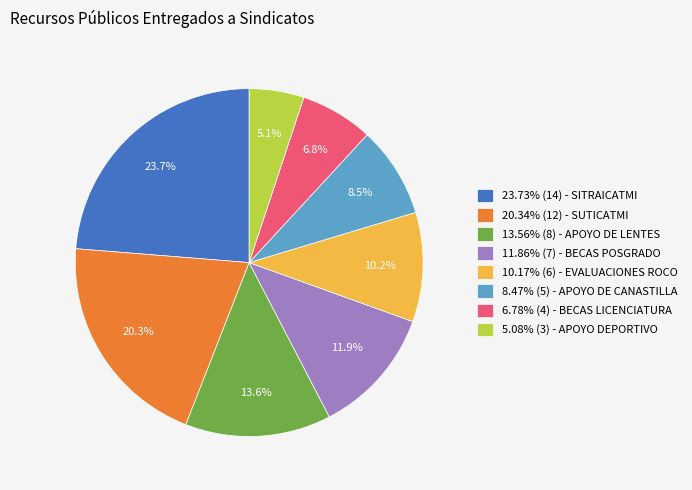

To the nearest percent, what is the difference between the largest and smallest slice percentages?

19%